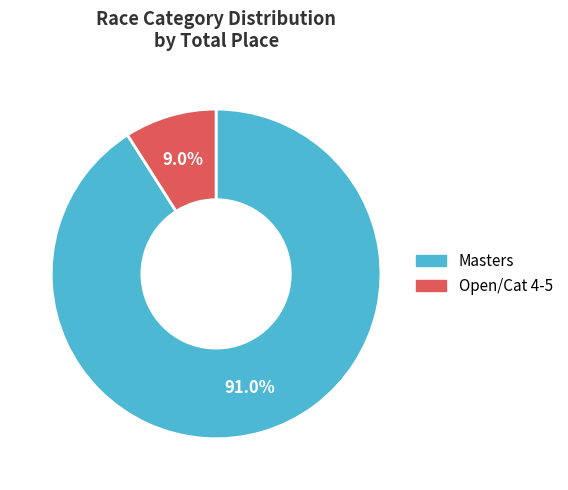

Rank the categories by value from highest to lowest.

Masters, Open/Cat 4-5